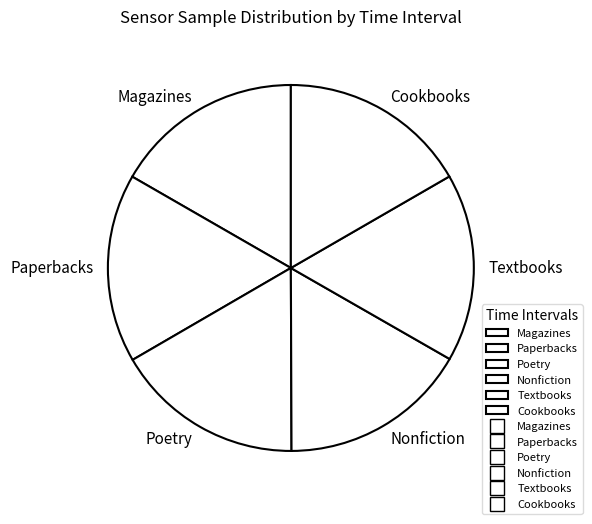

True or false: Paperbacks accounts for 4% of the total.

False